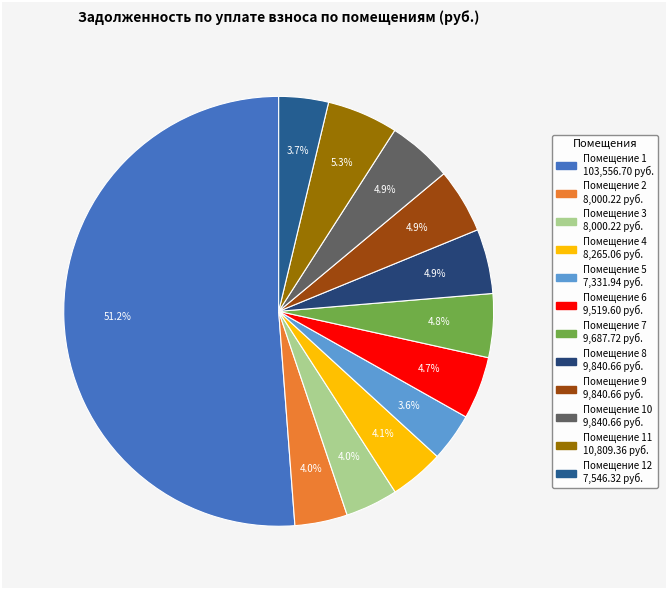

Which slice is the largest?

1